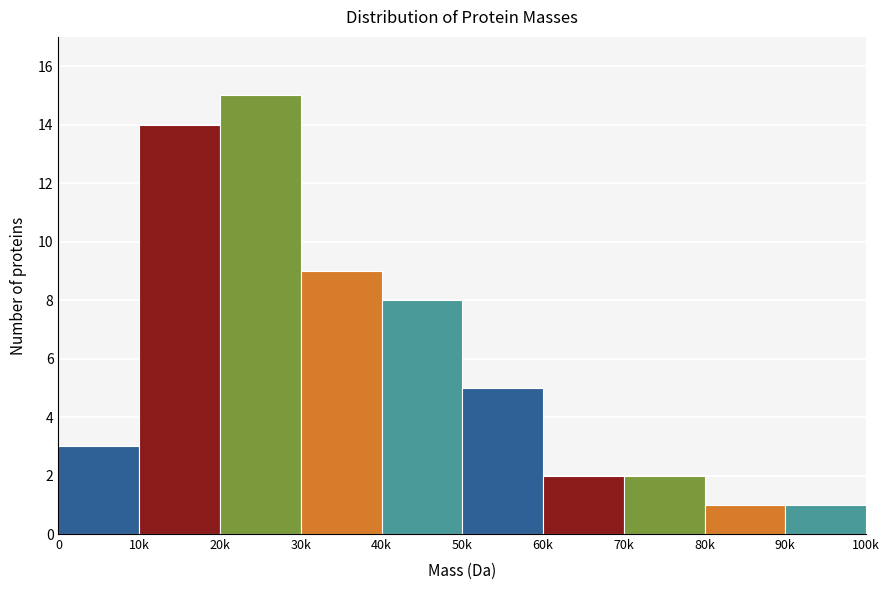

Reading left to right, transcribe all the data shown in this chart.

3	14	15	9	8	5	2	2	1	1